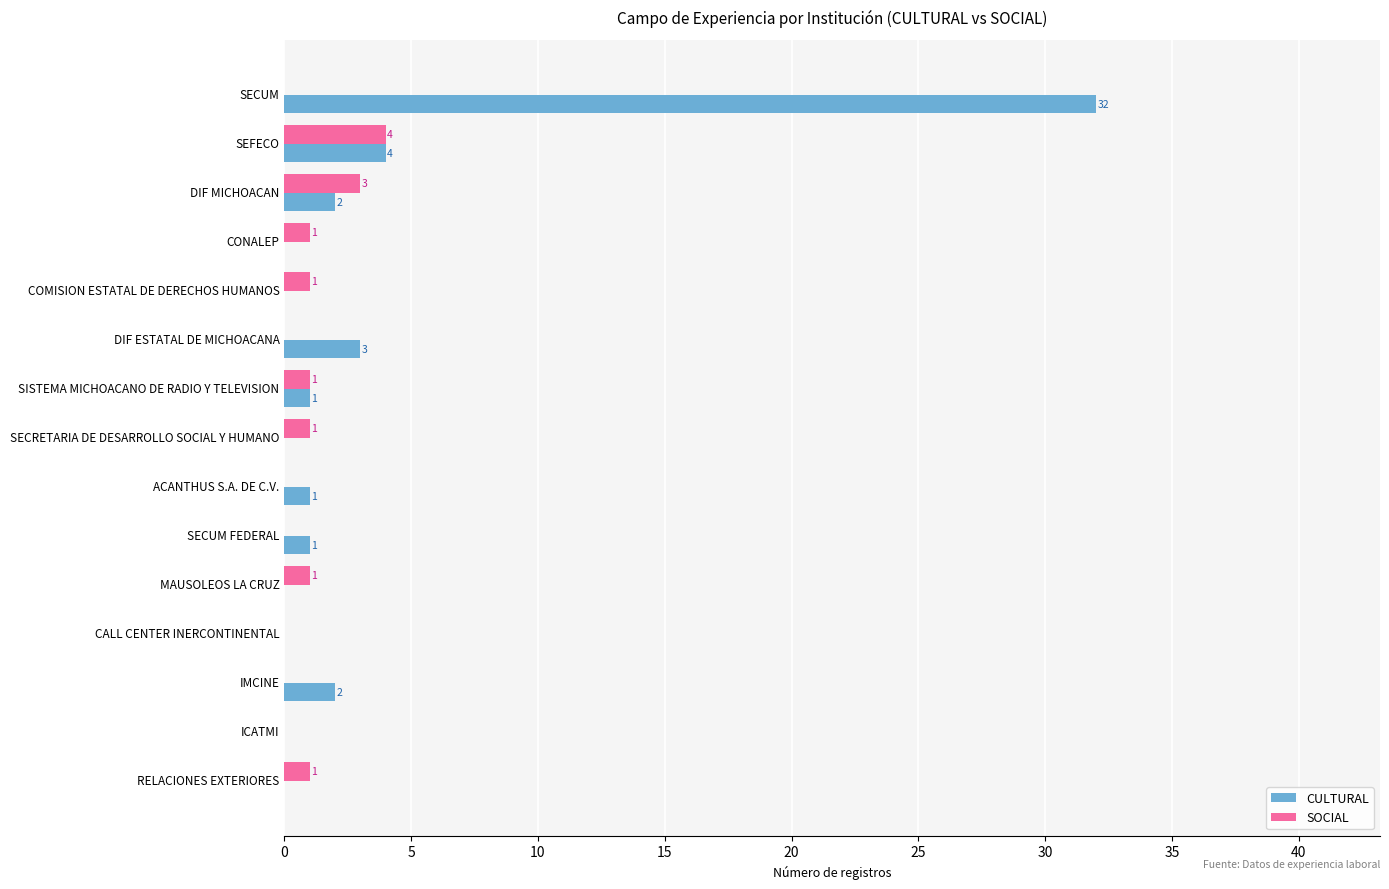

At which label does CULTURAL reach its peak?

SECUM